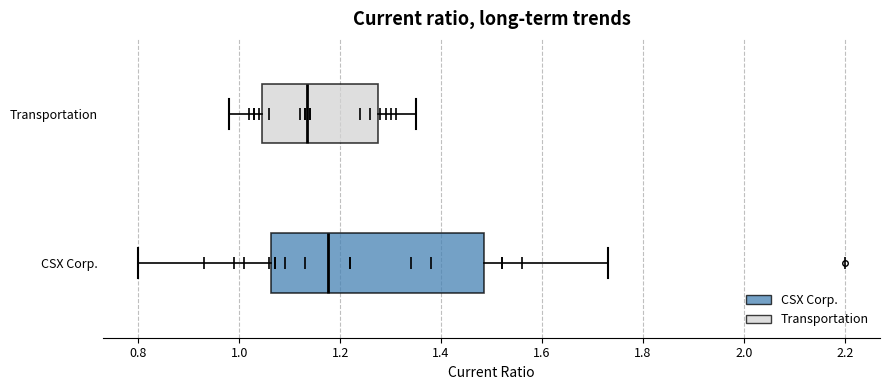

Where does the left whisker of the box for CSX Corp. end on the x-axis? The values are not printed on the chart, so give them approximately, as read against the axis.

0.80